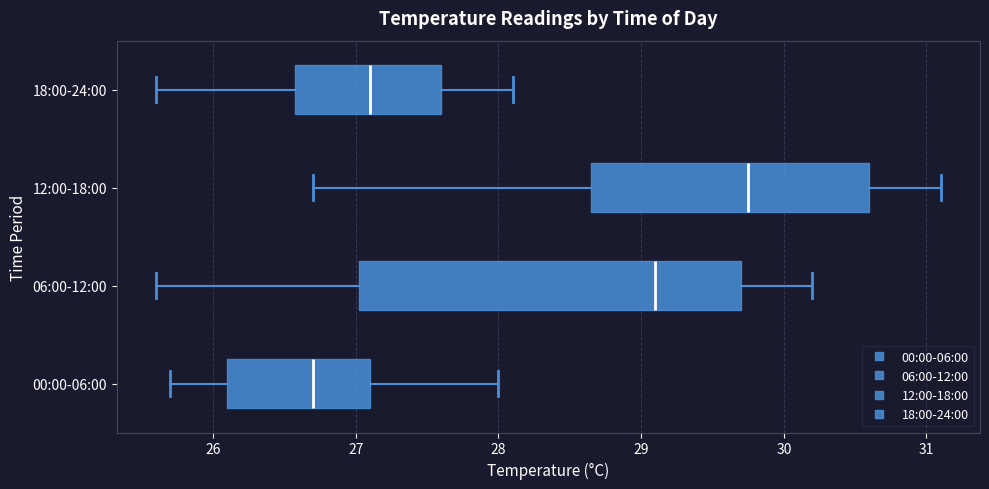

Reading bottom to top, transcribe this box plot: for each box, give where its median line is, the range the box spans, and where its two whiskers end, as read against the x-axis. The values are not printed on the chart, so give them approximately, as read against the axis.

00:00-06:00: median 26.7, box 26.1 to 27.1, whiskers 25.7 to 28.0
06:00-12:00: median 29.1, box 27.0 to 29.7, whiskers 25.6 to 30.2
12:00-18:00: median 29.8, box 28.7 to 30.6, whiskers 26.7 to 31.1
18:00-24:00: median 27.1, box 26.6 to 27.6, whiskers 25.6 to 28.1